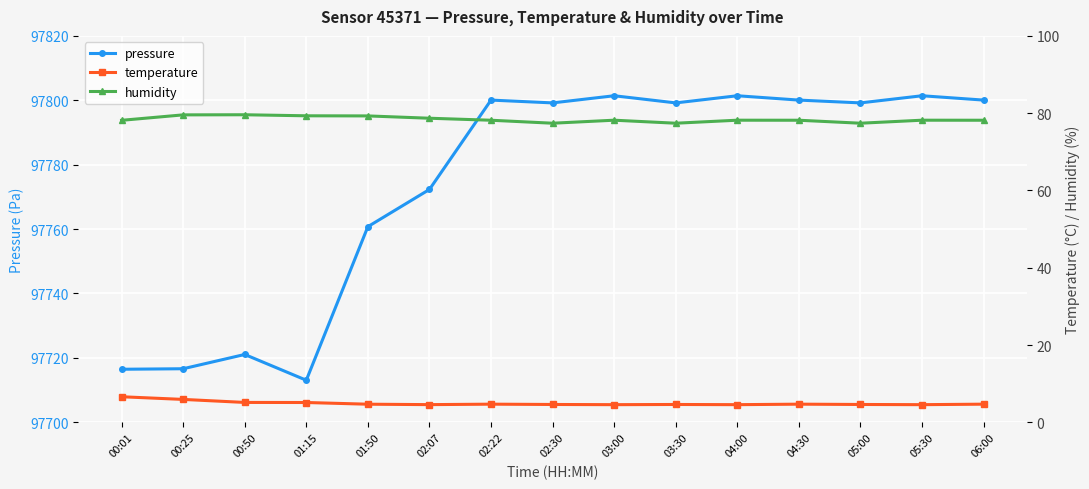

Which series has the largest range (max minus min)?

pressure